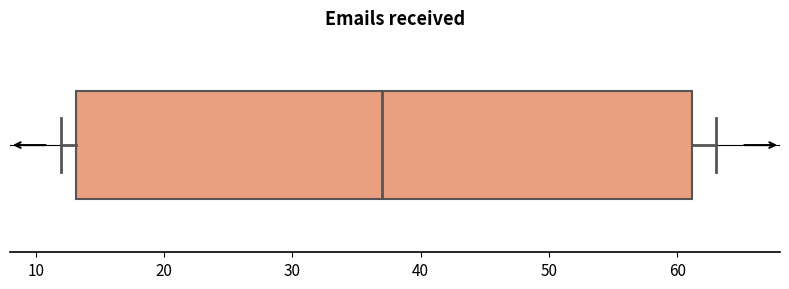

Read this box plot against the x-axis: the position of the median line, the range covered by the box, and the ends of both whiskers. The values are not printed on the chart, so give them approximately, as read against the axis.

median 37, box 13 to 61, whiskers 12 to 63